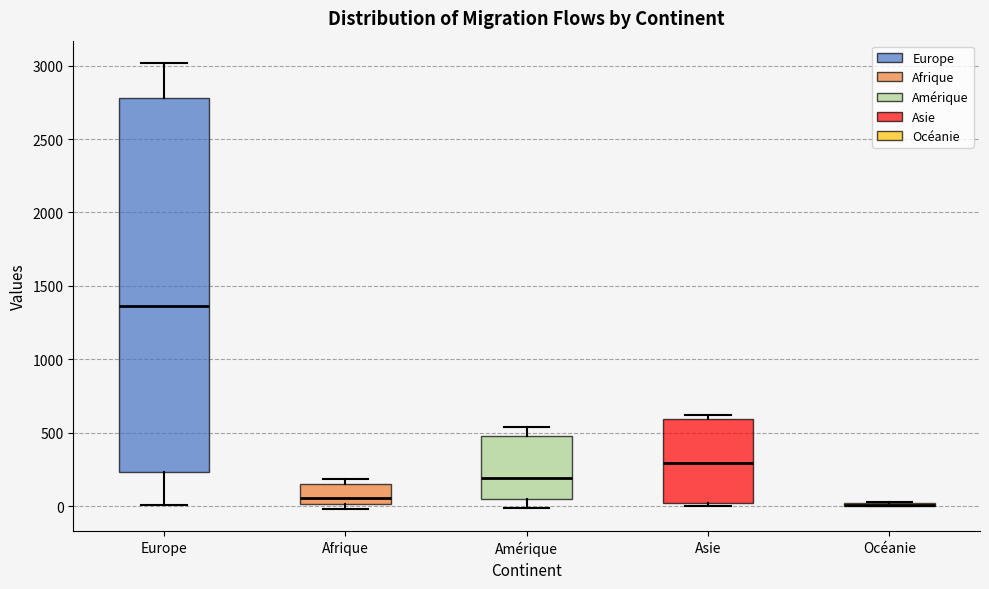

Reading left to right, read every box against the y-axis: the position of its median line, the range the box covers, and the ends of its whiskers. The values are not printed on the chart, so give them approximately, as read against the axis.

Europe: median 1350, box 250 to 2800, whiskers 0 to 3000
Afrique: median 50, box 0 to 150, whiskers 0 (just below the box's lower edge) to 200
Amérique: median 200, box 50 to 500, whiskers 0 to 550
Asie: median 300, box 0 to 600, whiskers 0 (just below the box's lower edge) to 600 (just above the box's upper edge)
Océanie: box collapsed to a line at 0, whiskers 0 to 50